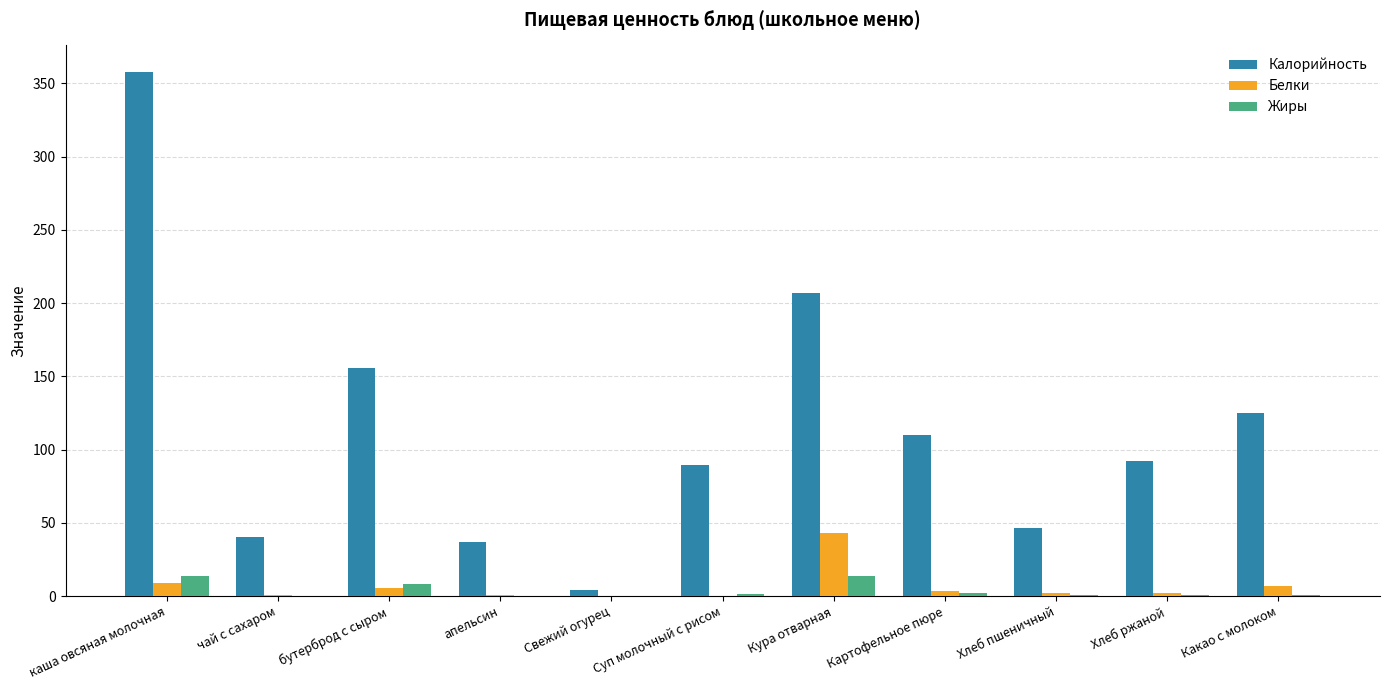

Which category has the highest value across all series?

каша овсяная молочная